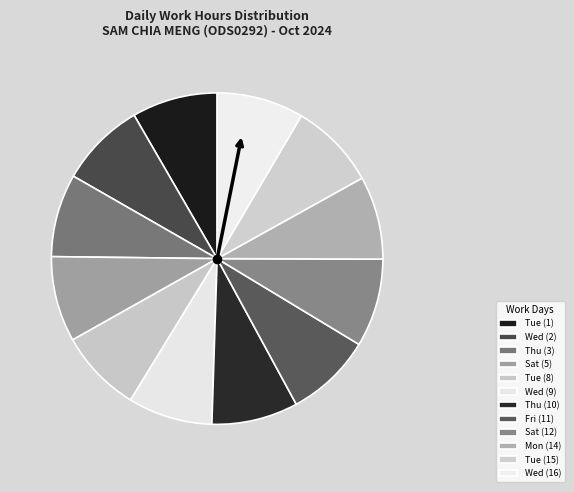

How many slices are in this pie chart?

12